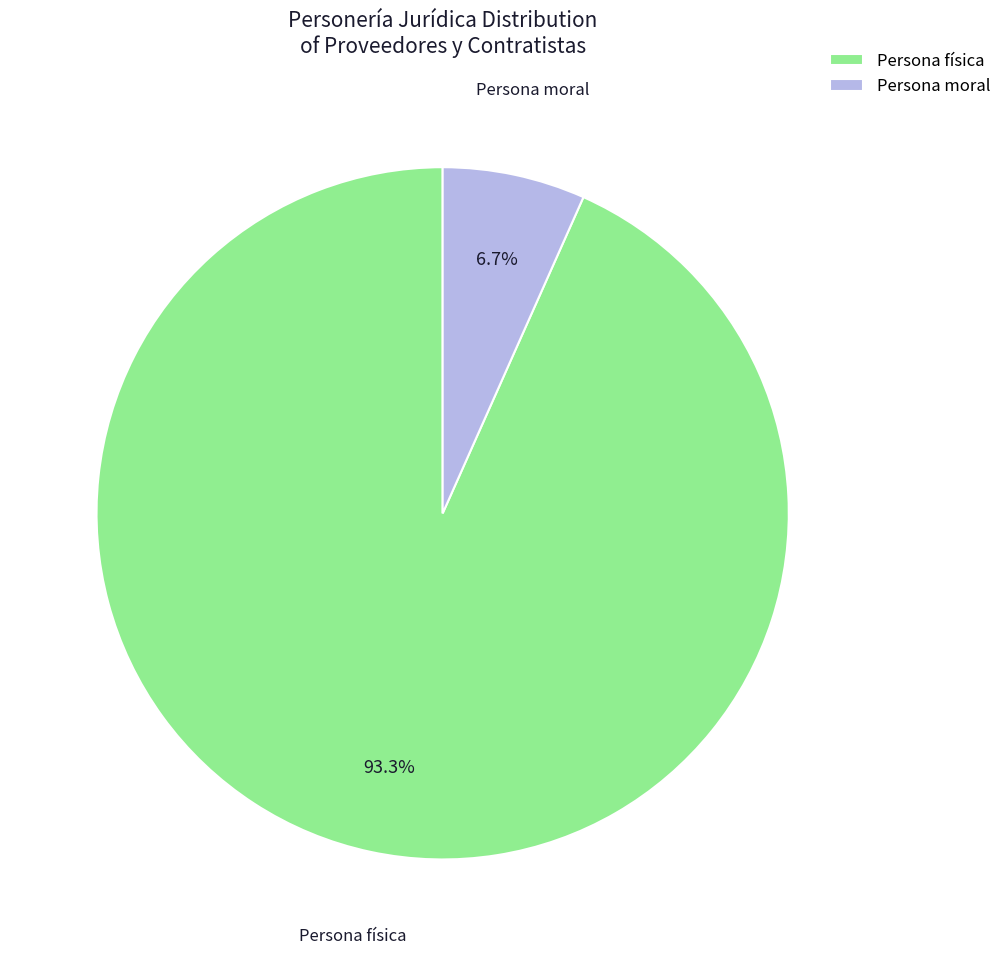

What portion of the pie excludes Persona moral?

93.3%